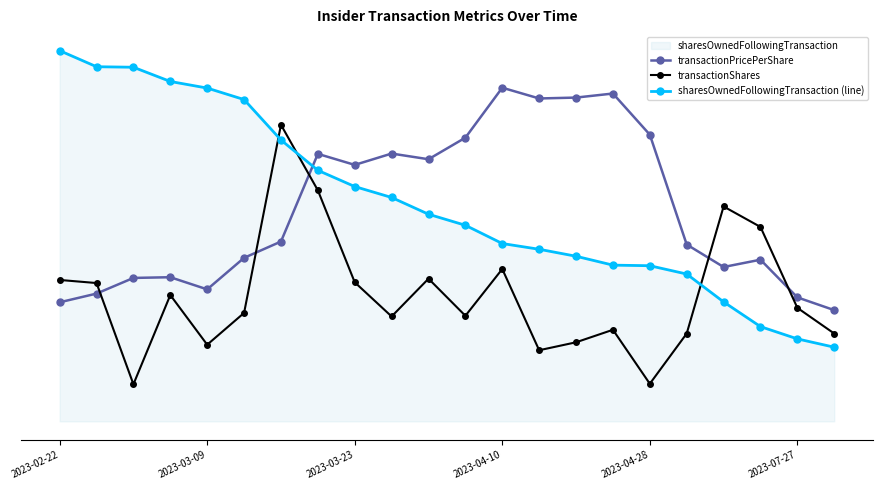

What is the difference between the transactionPricePerShare values at 17 and 11?

14.4